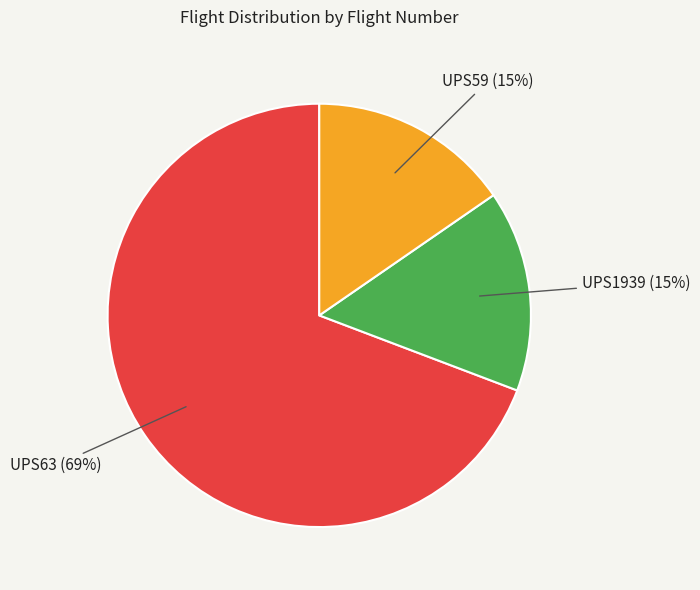

Is there any slice that represents more than half of the pie?

Yes